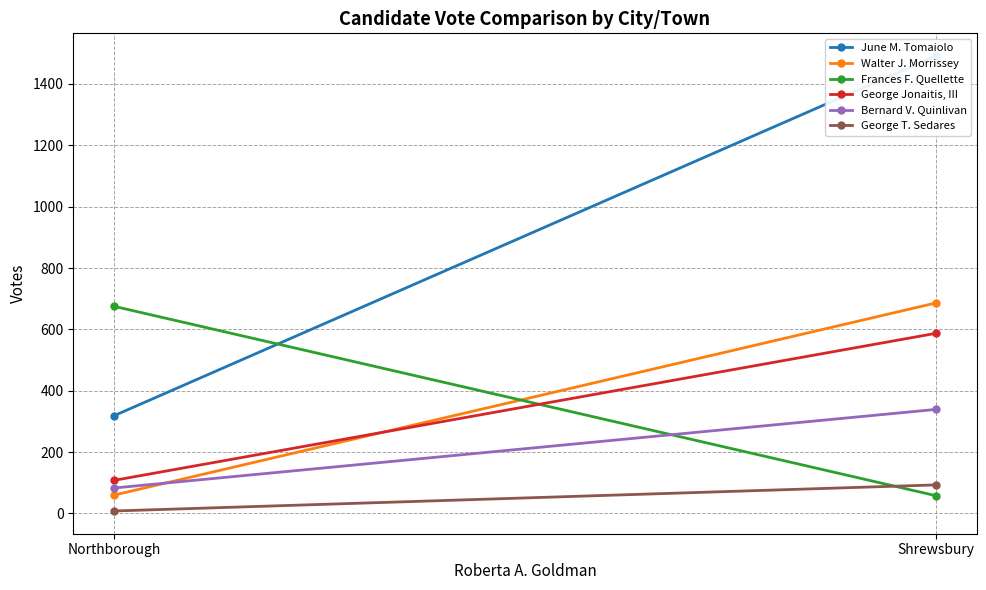

What are all the series names shown in the legend?

June M. Tomaiolo, Walter J. Morrissey, Frances F. Quellette, George Jonaitis, III, Bernard V. Quinlivan, George T. Sedares